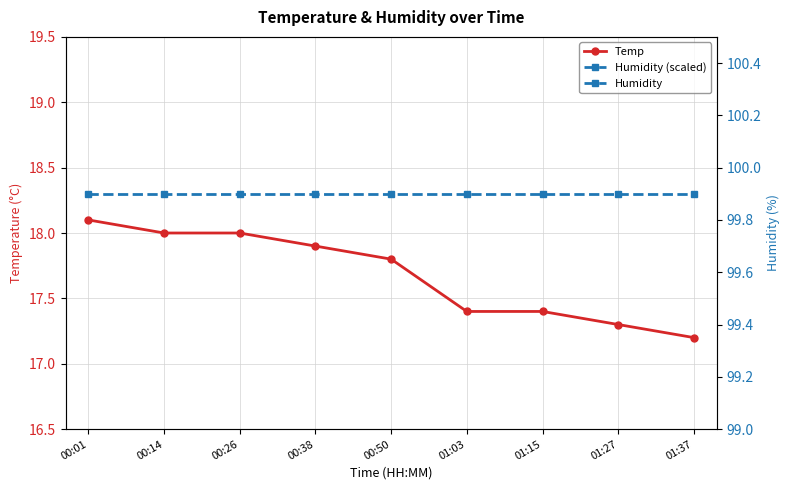

What is the maximum value for Humidity (scaled)?

20.0